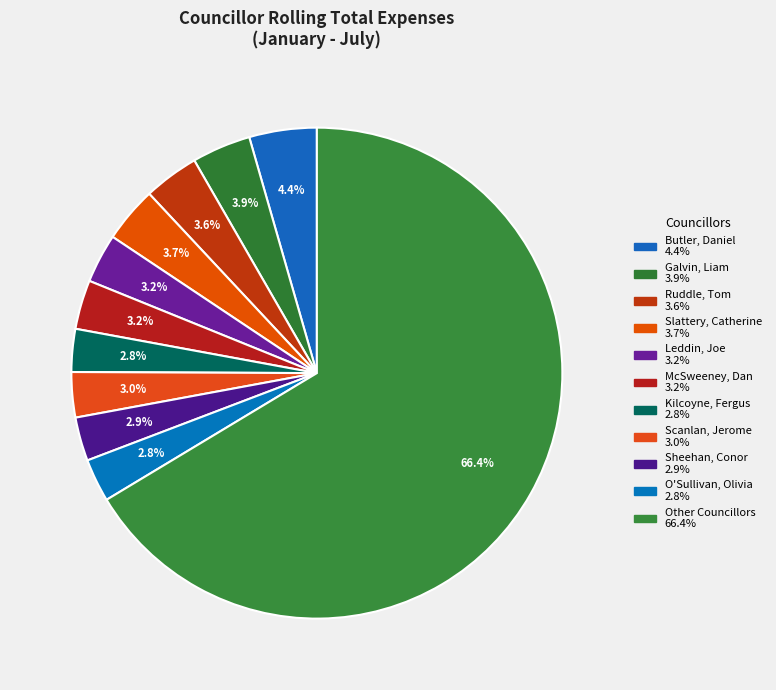

Which category has the biggest portion of the pie?

Other Councillors